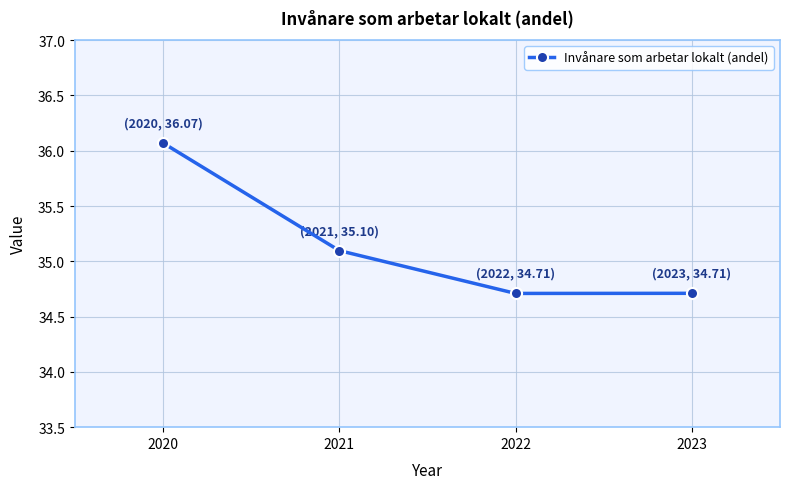

Reading left to right, what are all the values shown in this chart?

36.1	35.1	34.7	34.7